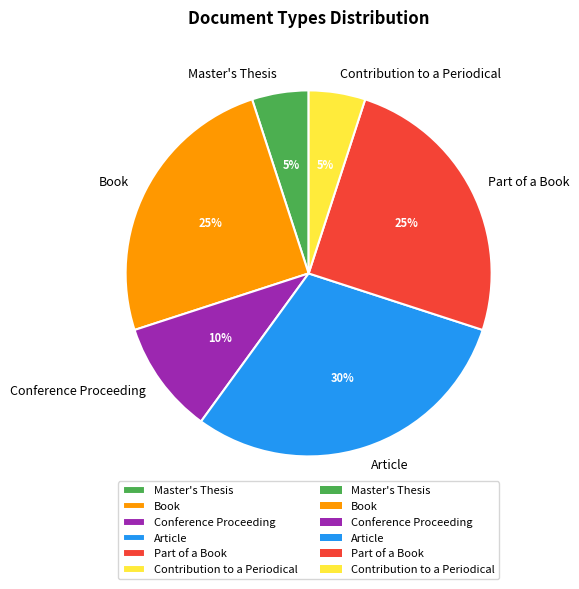

How many slices are in this pie chart?

6